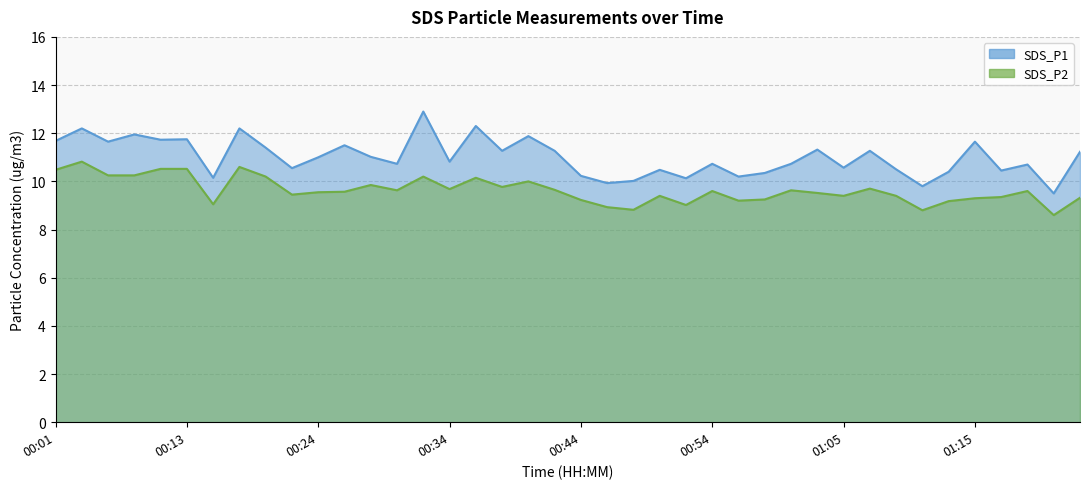

At 01:23, list the series in order from smallest to largest.

SDS_P2, SDS_P1